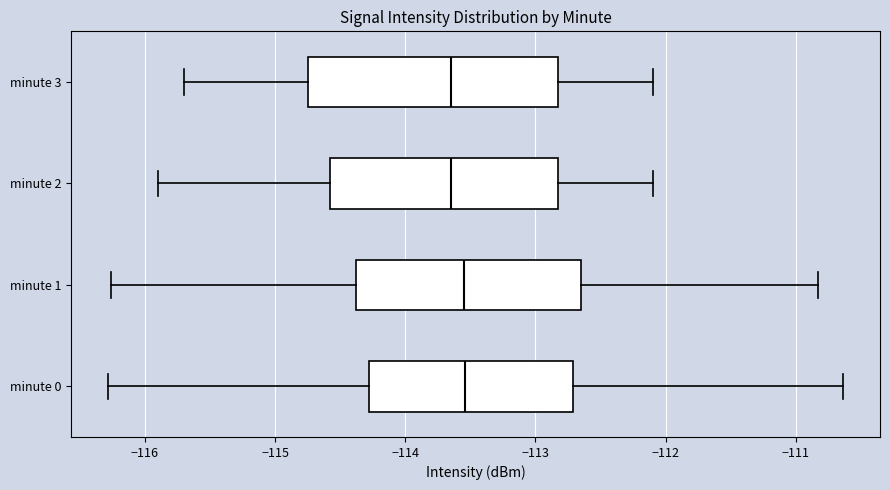

Where does the left whisker of the box for minute 3 end on the x-axis? The values are not printed on the chart, so give them approximately, as read against the axis.

-115.7